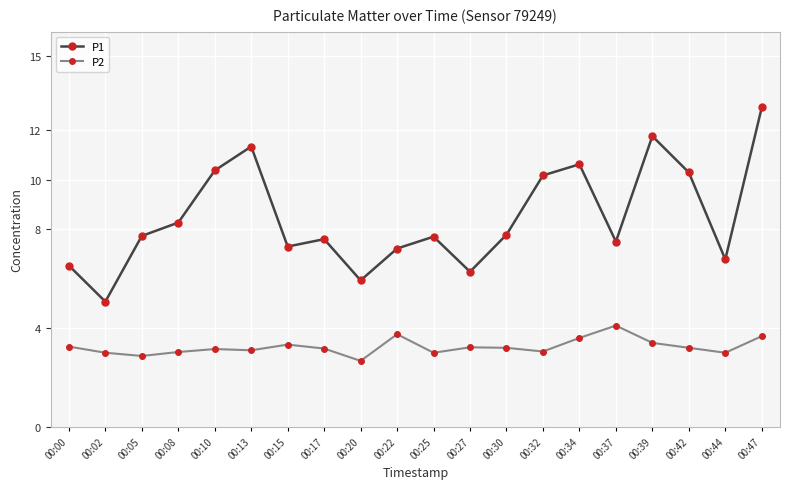

Which series has the widest spread of values?

P1